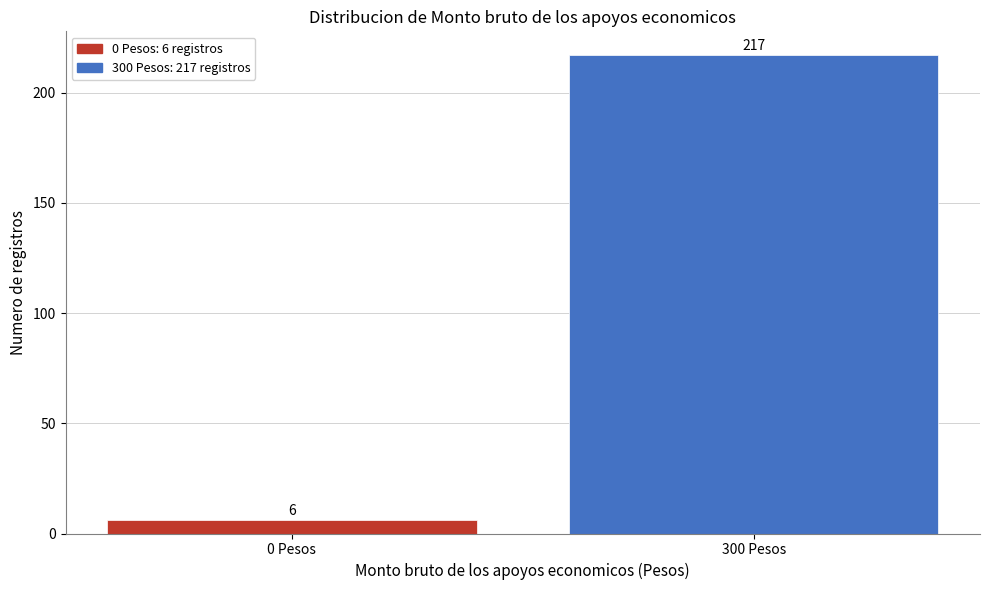

Reading right to left, transcribe all the data shown in this chart.

300 Pesos=217	0 Pesos=6